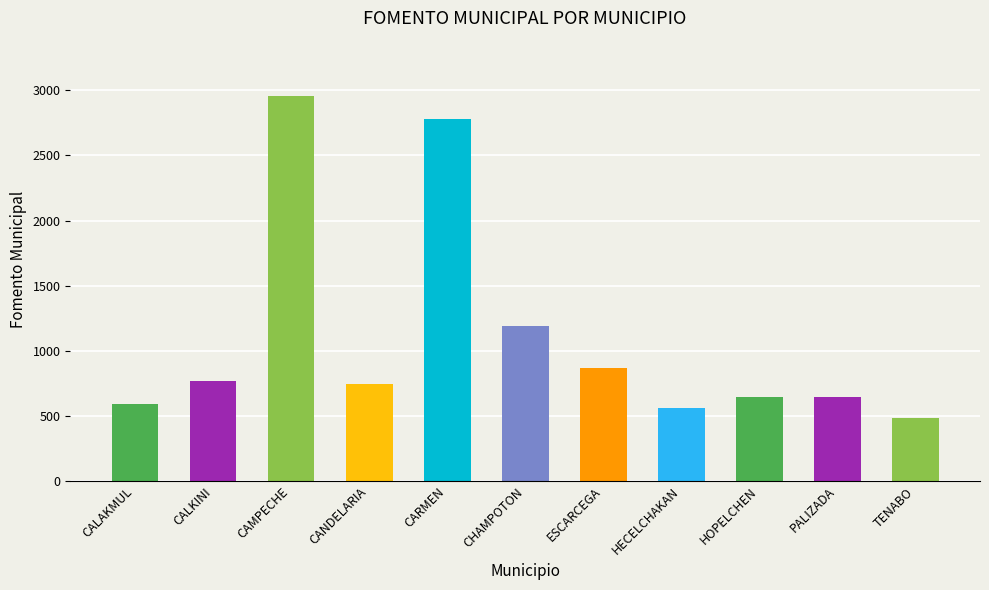

Between CARMEN and CHAMPOTON, which is larger?

CARMEN